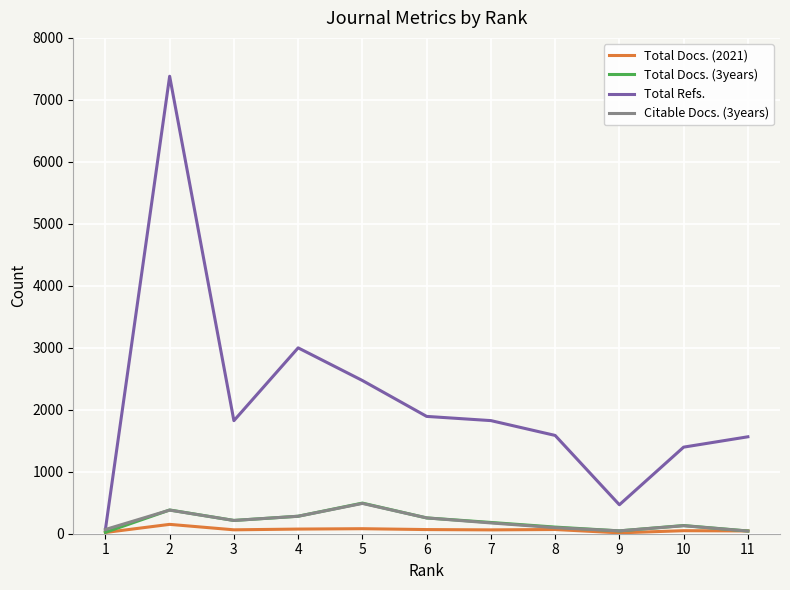

Between 1 and 7, which series saw the biggest shift?

Total Refs.